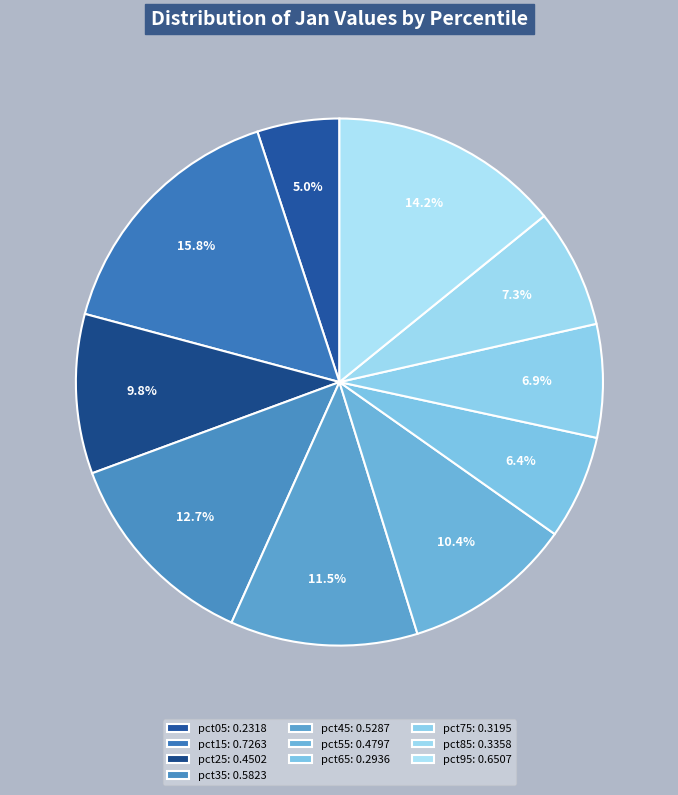

True or false: pct25 accounts for 1% of the total.

False